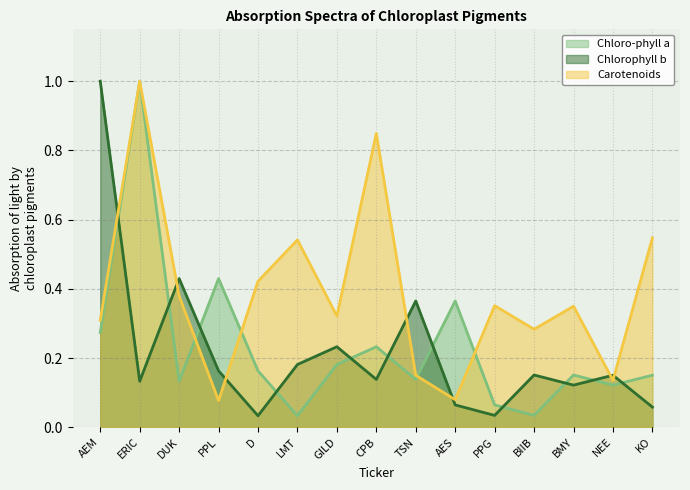

How many interior local valleys does the Carotenoids series have?

5